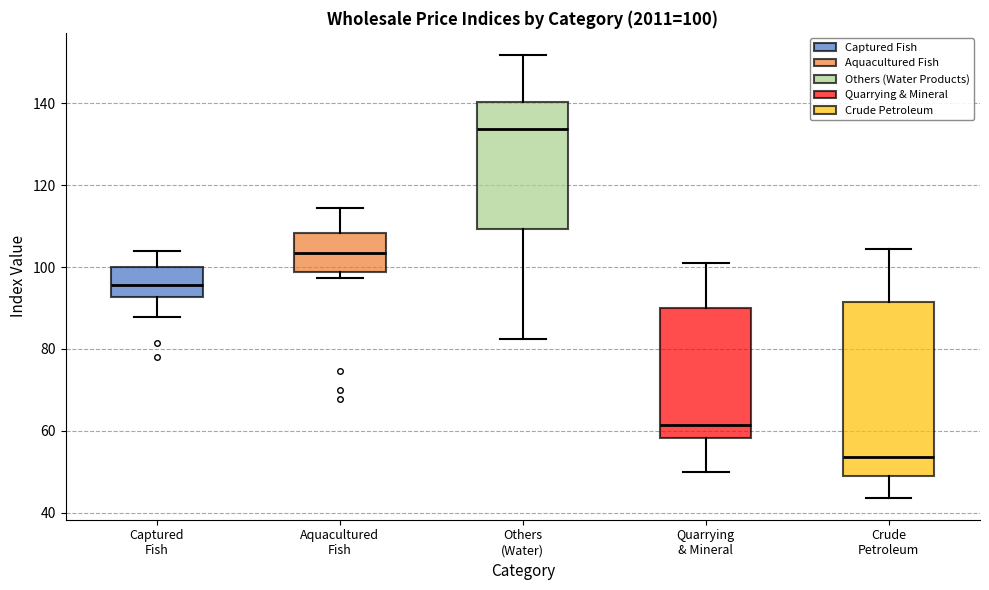

Comparing the boxes themselves (not the whiskers), which one is the tallest?

Crude Petroleum